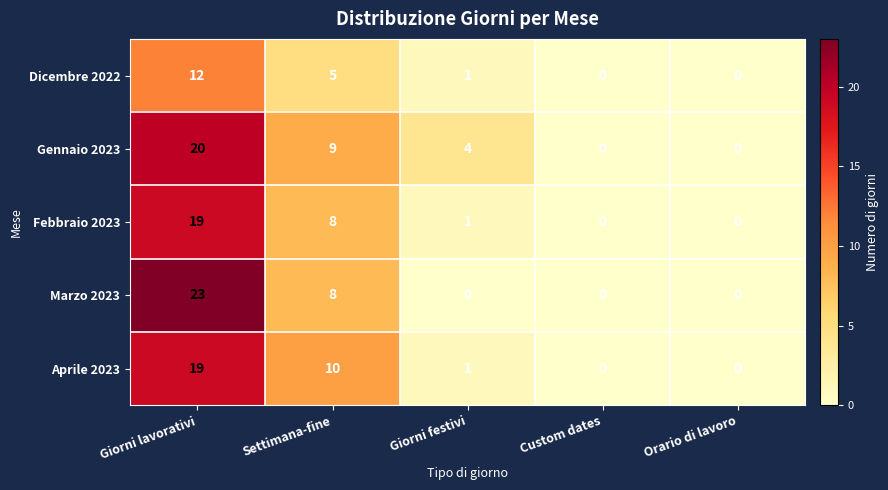

At which category is the sum across all series the highest?

Giorni lavorativi